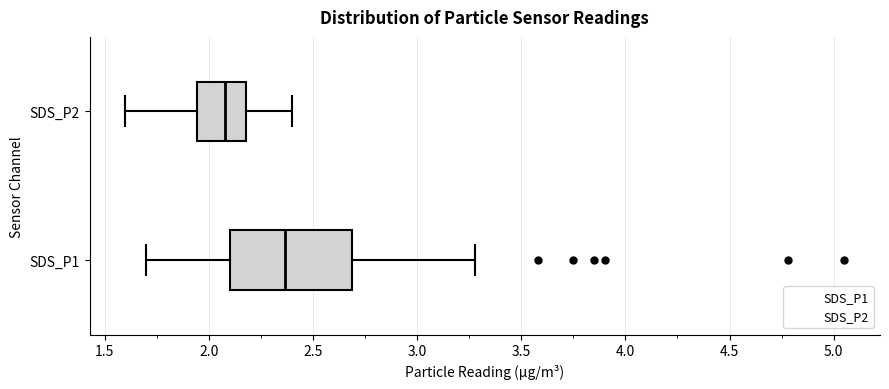

Reading bottom to top, transcribe this box plot: for each box, give where its median line is, the range the box spans, and where its two whiskers end, as read against the x-axis. The values are not printed on the chart, so give them approximately, as read against the axis.

SDS_P1: median 2.35, box 2.10 to 2.70, whiskers 1.70 to 3.30
SDS_P2: median 2.10, box 1.95 to 2.20, whiskers 1.60 to 2.40